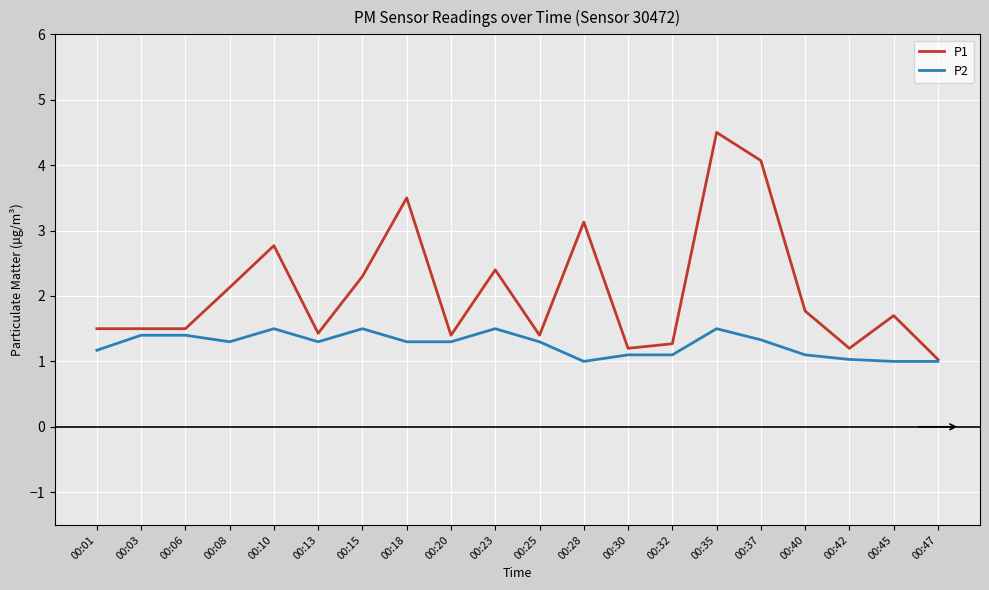

Reading left to right, transcribe all the data shown in this chart.

P1: 1.5	1.5	1.5	2.1	2.8	1.4	2.3	3.5	1.4	2.4	1.4	3.1	1.2	1.3	4.5	4.1	1.8	1.2	1.7	1.0
P2: 1.2	1.4	1.4	1.3	1.5	1.3	1.5	1.3	1.3	1.5	1.3	1.0	1.1	1.1	1.5	1.3	1.1	1.0	1.0	1.0